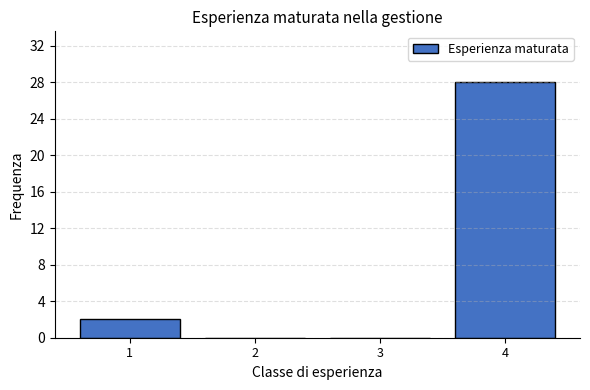

Reading left to right, transcribe this chart: for each bar, give the range it covers on the x-axis and its height. The values are not printed on the chart, so give them approximately, as read against the axis.

0.5 to 1.5: 2
1.5 to 2.5: 0
2.5 to 3.5: 0
3.5 to 4.5: 28